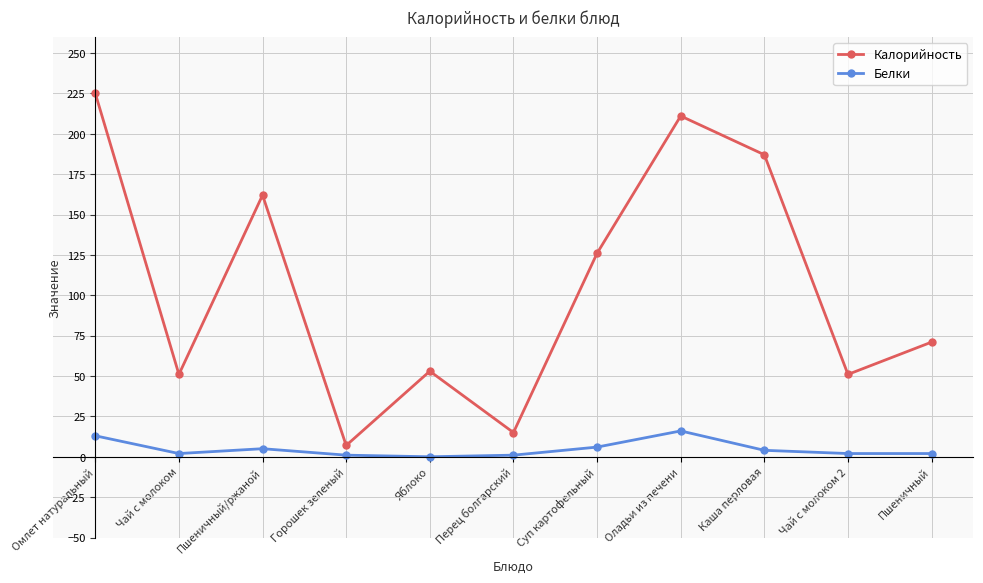

How many categories are shown in the chart?

11